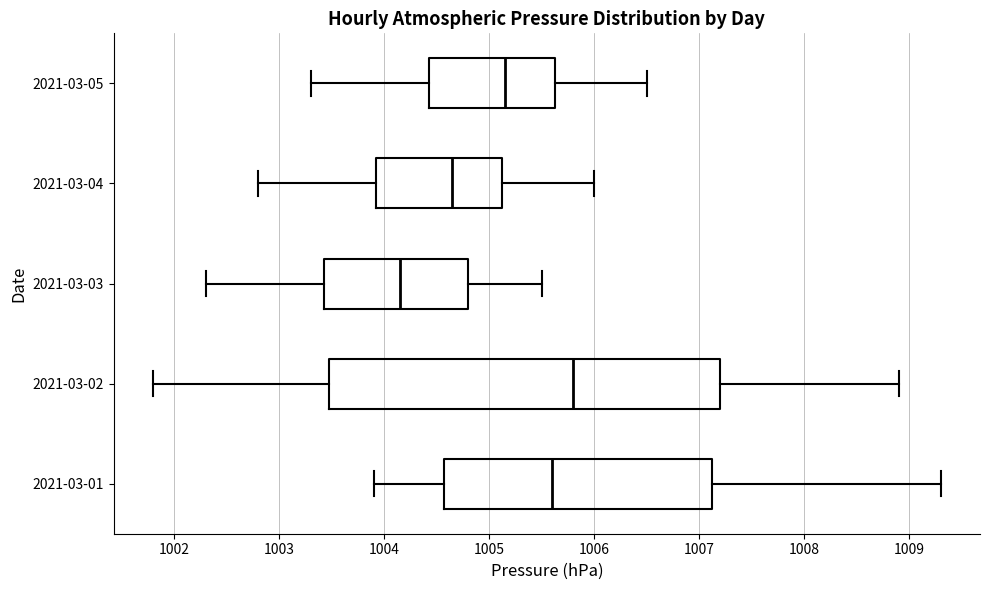

Where does the left whisker of the box for 2021-03-05 end on the x-axis? The values are not printed on the chart, so give them approximately, as read against the axis.

1003.3